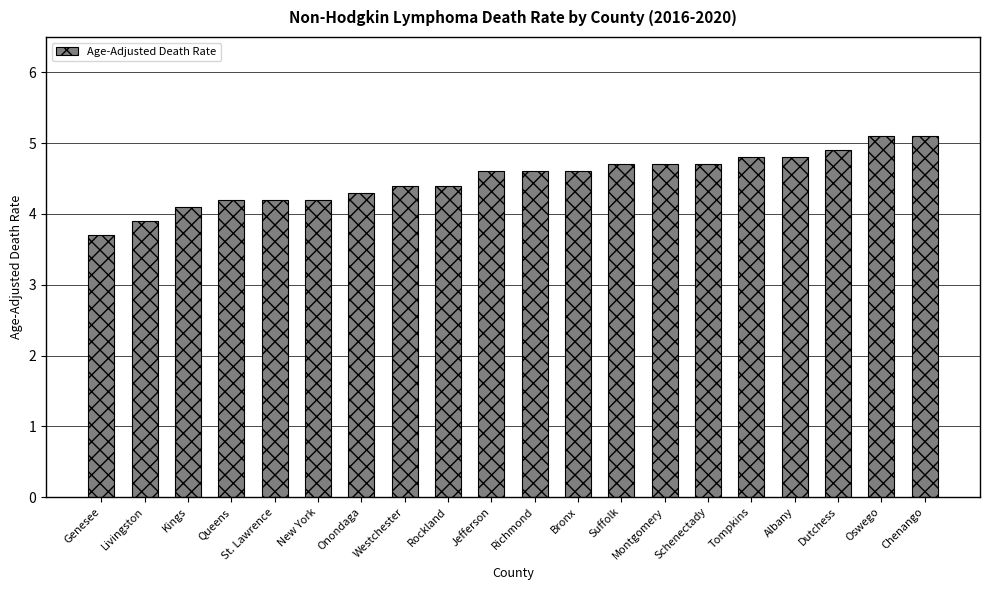

What is the average value?

4.5